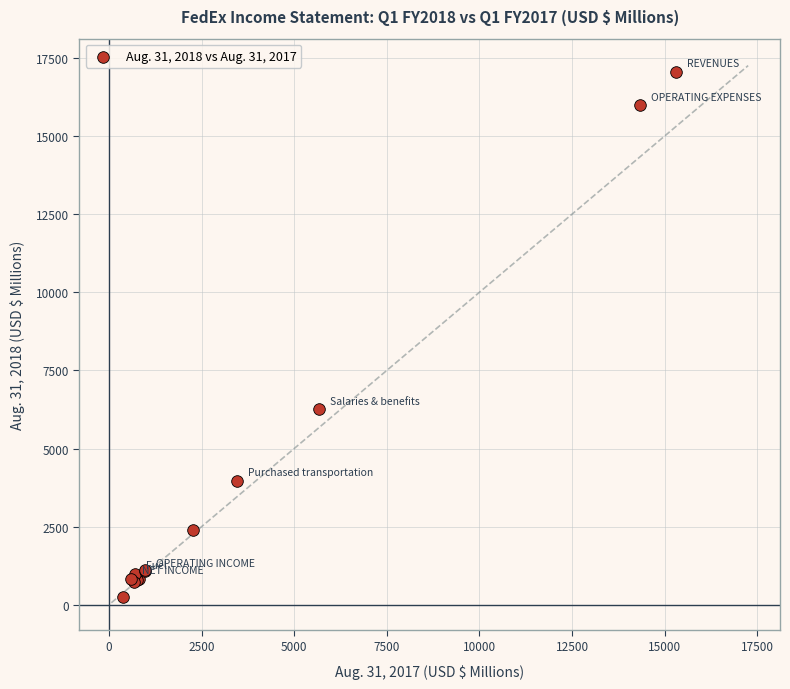

What Y value in the scatter plot is closest to 8659?

6260